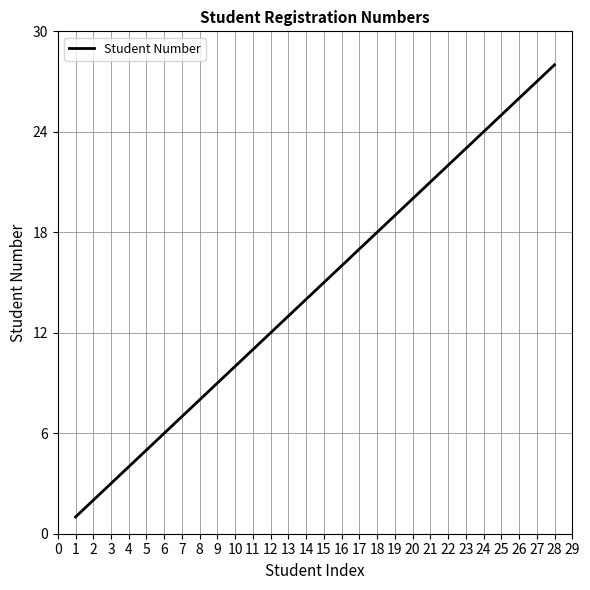

What is the change in value from 20 to 23?

+3